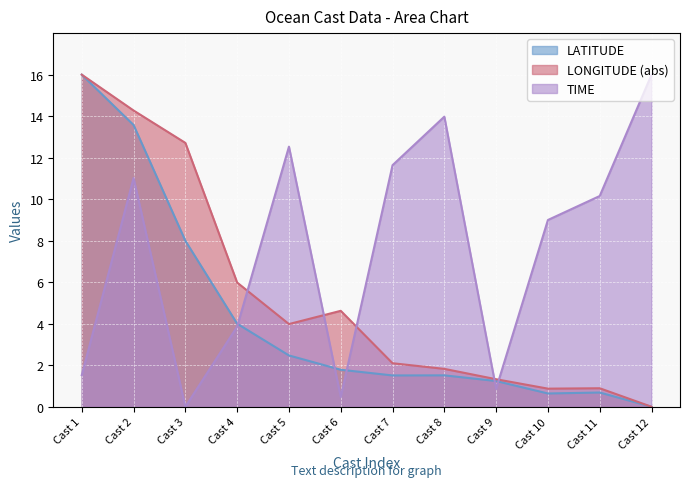

List the series in order of their overall mean, lowest first.

LATITUDE, LONGITUDE (abs), TIME